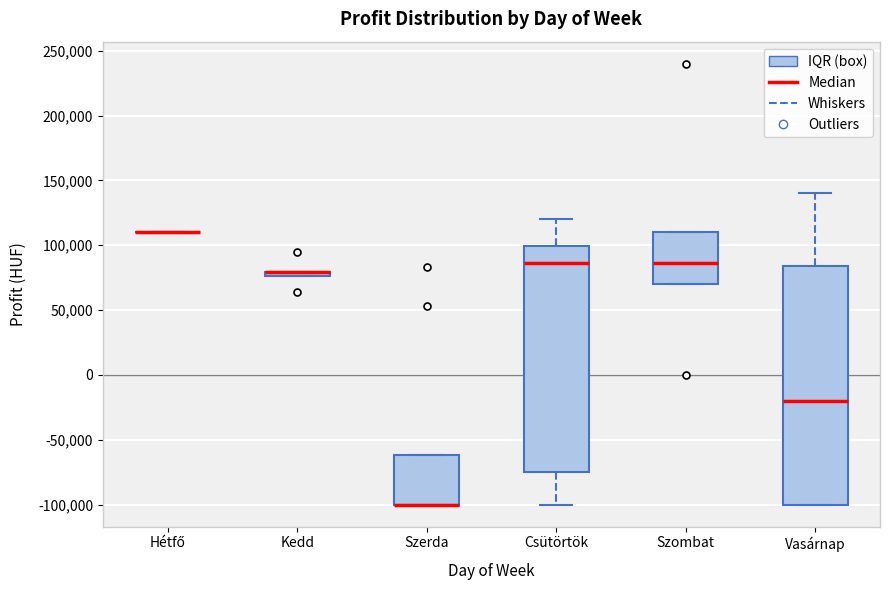

Comparing the boxes themselves (not the whiskers), which one is the tallest?

Vasárnap